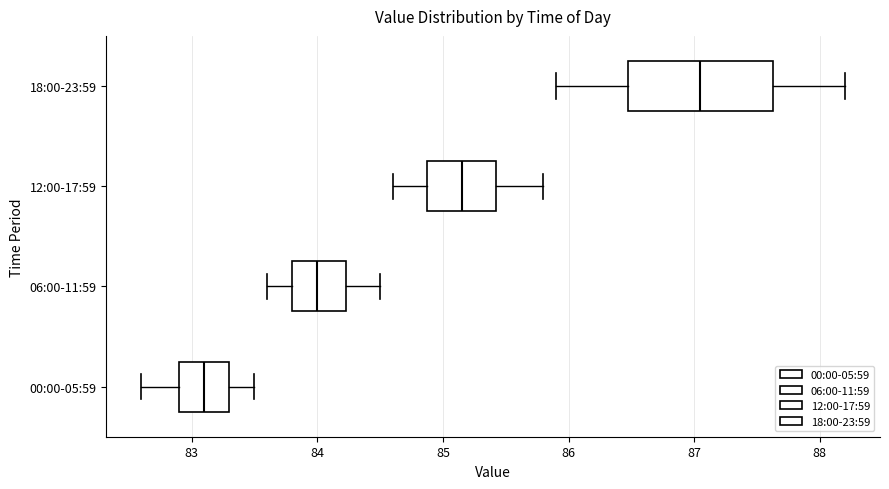

Reading bottom to top, transcribe this box plot: for each box, give where its median line is, the range the box spans, and where its two whiskers end, as read against the x-axis. The values are not printed on the chart, so give them approximately, as read against the axis.

00:00-05:59: median 83.1, box 82.9 to 83.3, whiskers 82.6 to 83.5
06:00-11:59: median 84.0, box 83.8 to 84.2, whiskers 83.6 to 84.5
12:00-17:59: median 85.2, box 84.9 to 85.4, whiskers 84.6 to 85.8
18:00-23:59: median 87.1, box 86.5 to 87.6, whiskers 85.9 to 88.2